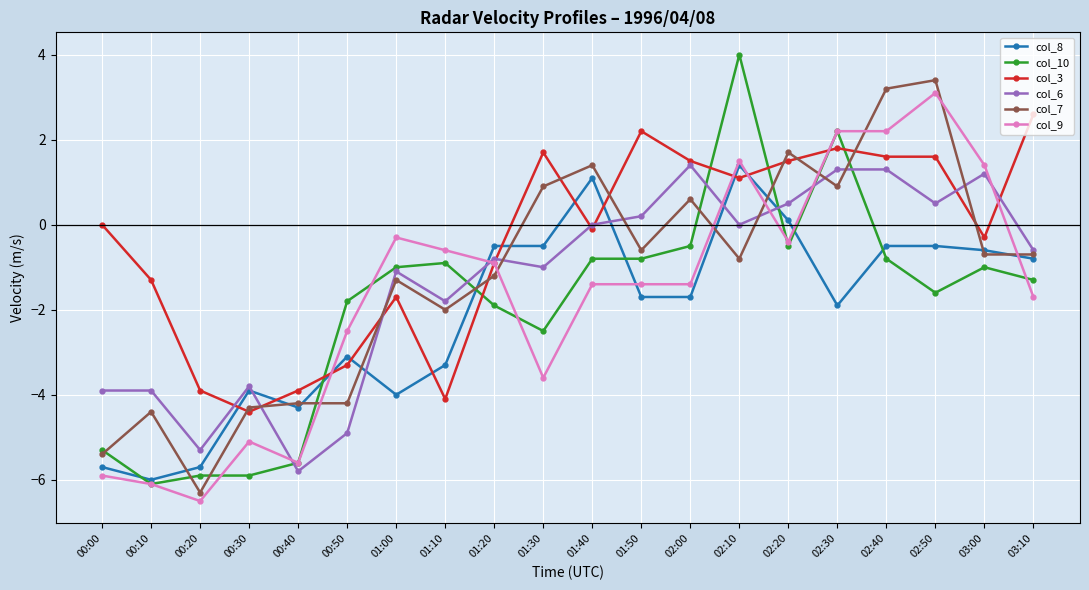

How many values in the col_9 series exceed -1?

9